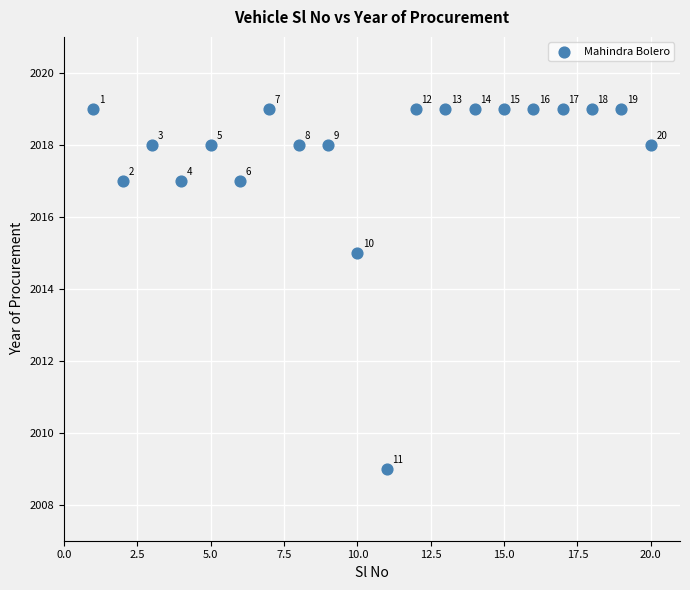

What Y value in the scatter plot is closest to 2014?

2015